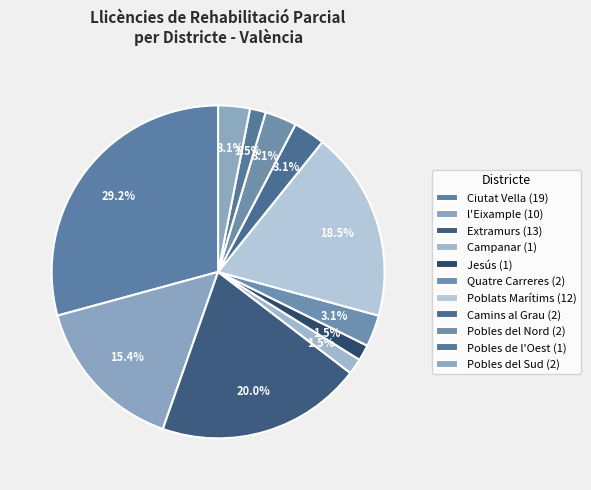

How many segments does this pie chart have?

11